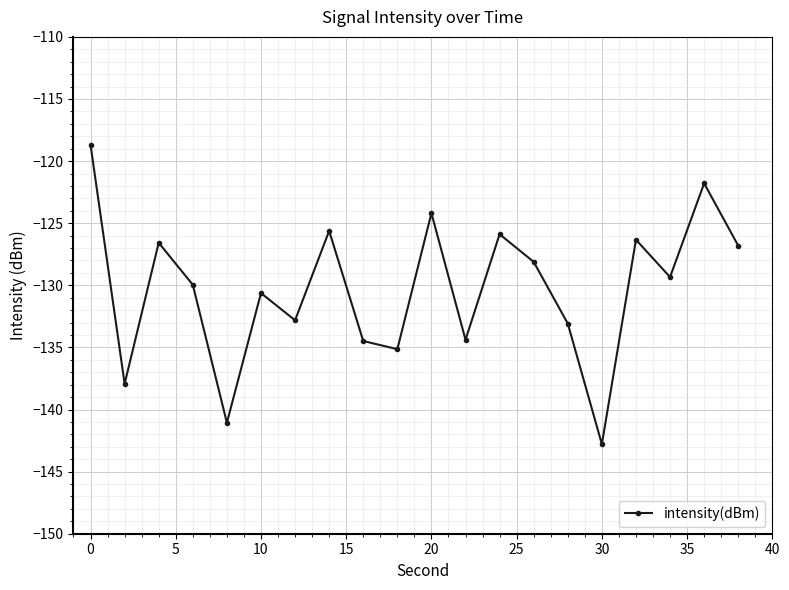

What is the maximum value shown in the chart?

-118.7